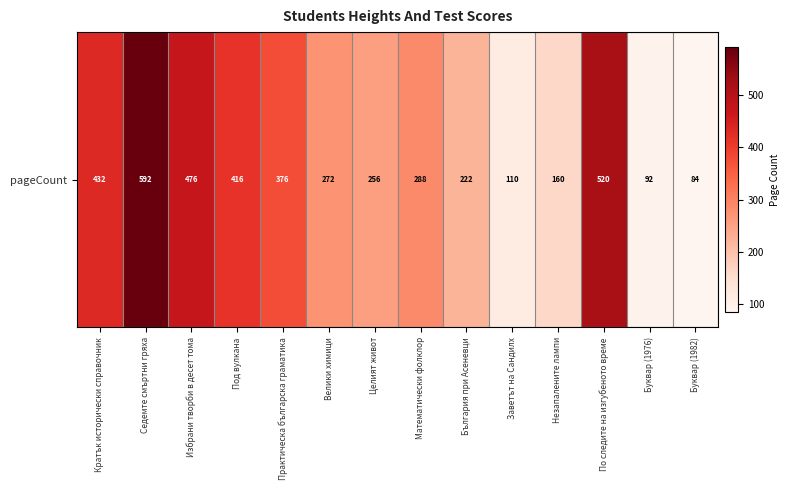

At which label is the value closest to 338?

Практическа българска граматика